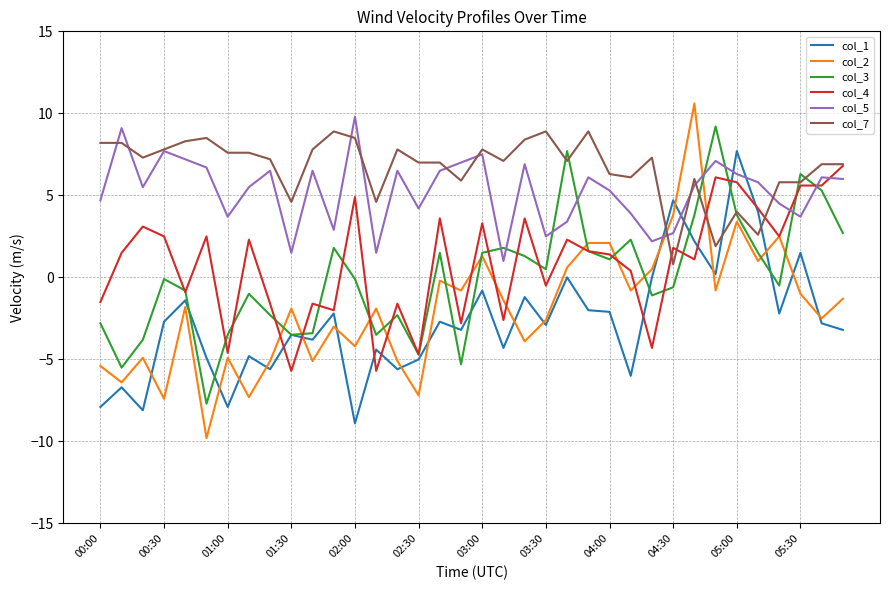

Which series has the largest total across all categories?

col_7